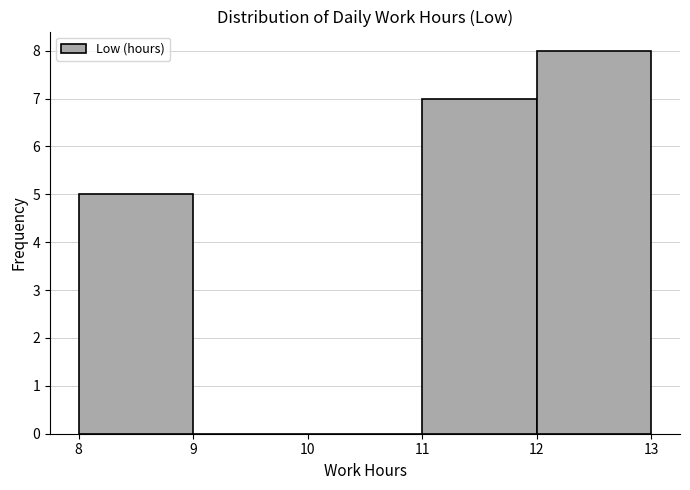

Reading left to right, transcribe this chart: for each bar, give the range it covers on the x-axis and its height. The values are not printed on the chart, so give them approximately, as read against the axis.

8 to 9: 5
9 to 10: 0
10 to 11: 0
11 to 12: 7
12 to 13: 8